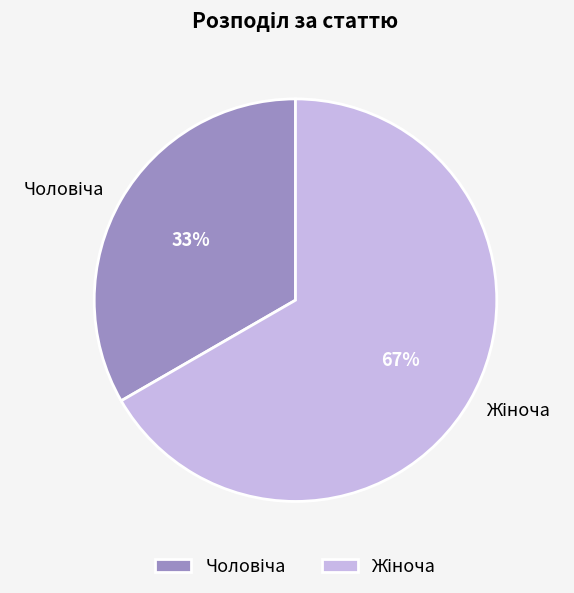

Does any single category account for the majority?

Yes